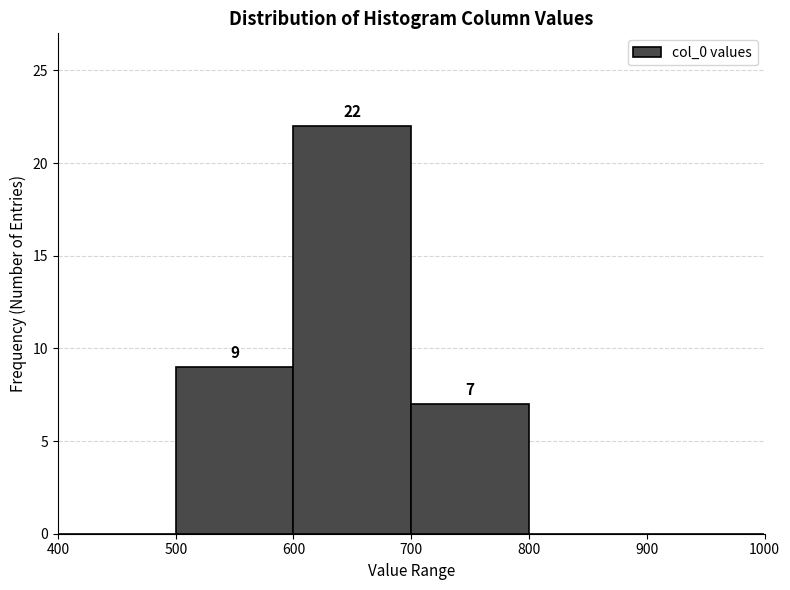

Over which range of the x-axis is the bar tallest?

600 to 700